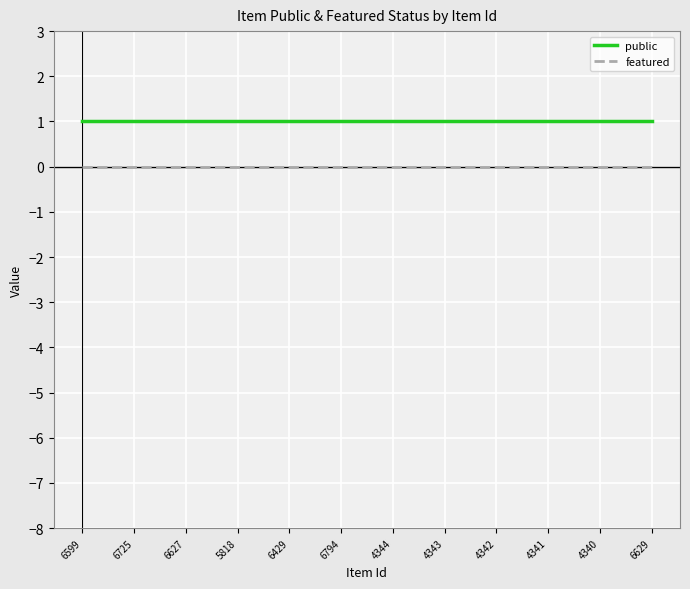

What position from the left is 4343?

8